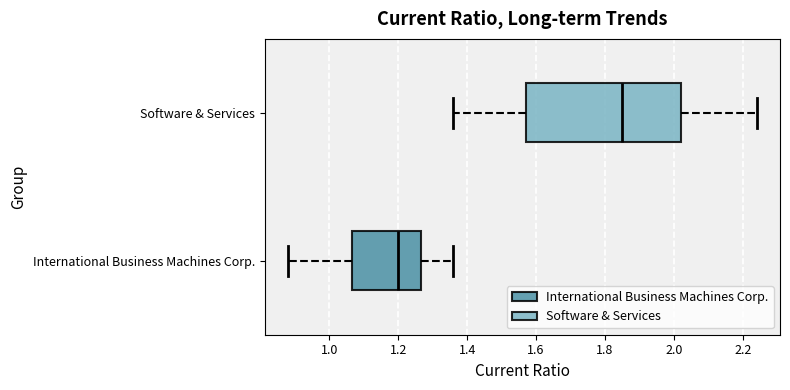

Reading bottom to top, read every box against the x-axis: the position of its median line, the range the box covers, and the ends of its whiskers. The values are not printed on the chart, so give them approximately, as read against the axis.

International Business Machines Corp.: median 1.20, box 1.06 to 1.26, whiskers 0.88 to 1.36
Software & Services: median 1.86, box 1.58 to 2.02, whiskers 1.36 to 2.24